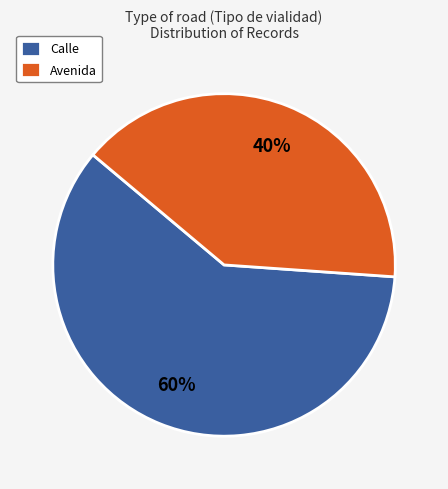

To the nearest percent, what is the difference between the largest and smallest slice percentages?

20%